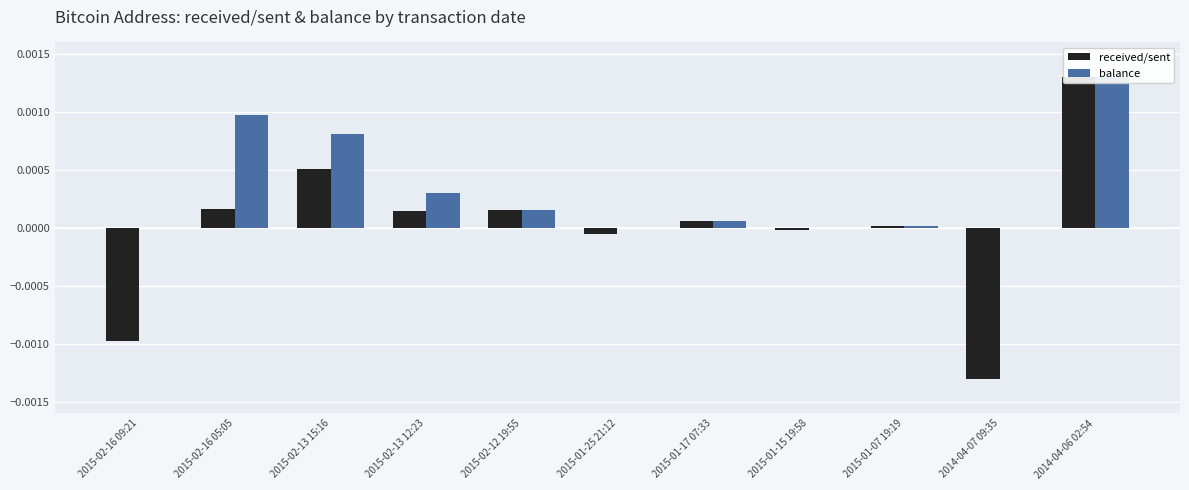

What is the label of the 4th bar from the right?

2015-01-15 19:58